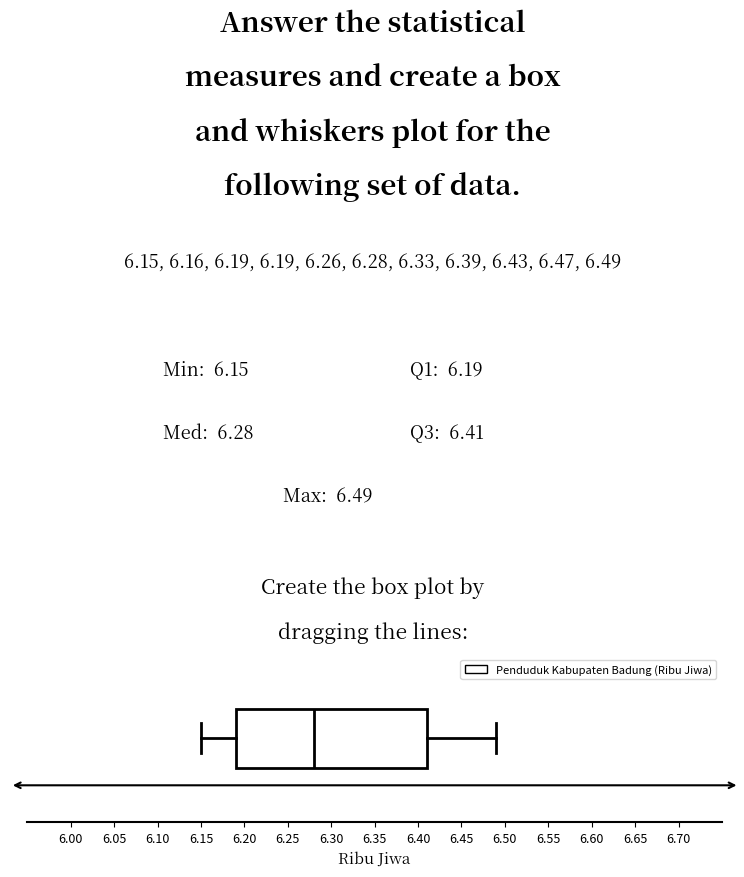

Read this box plot against the x-axis: the position of the median line, the range covered by the box, and the ends of both whiskers. The values are not printed on the chart, so give them approximately, as read against the axis.

median 6.28, box 6.19 to 6.41, whiskers 6.15 to 6.49